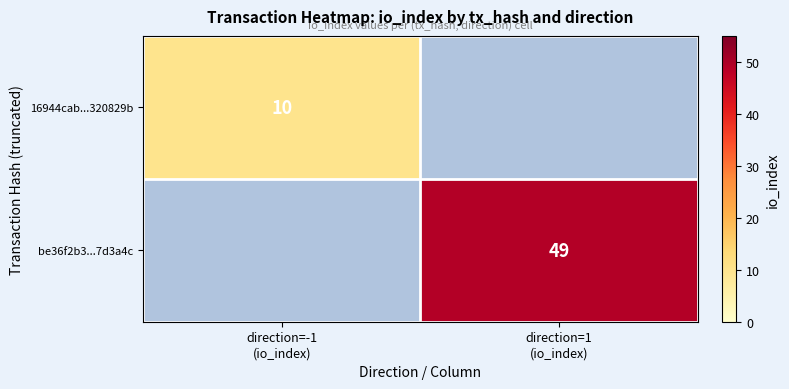

How many distinct data groups are displayed?

2